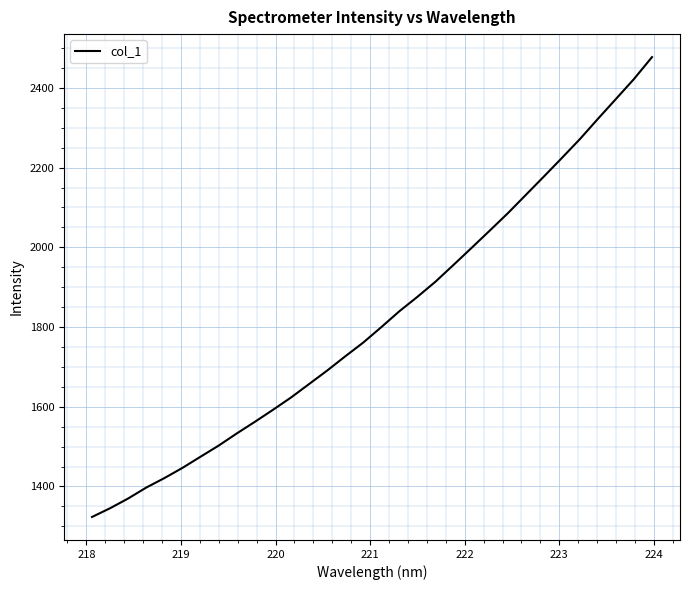

What is the greatest value displayed?

2477.3